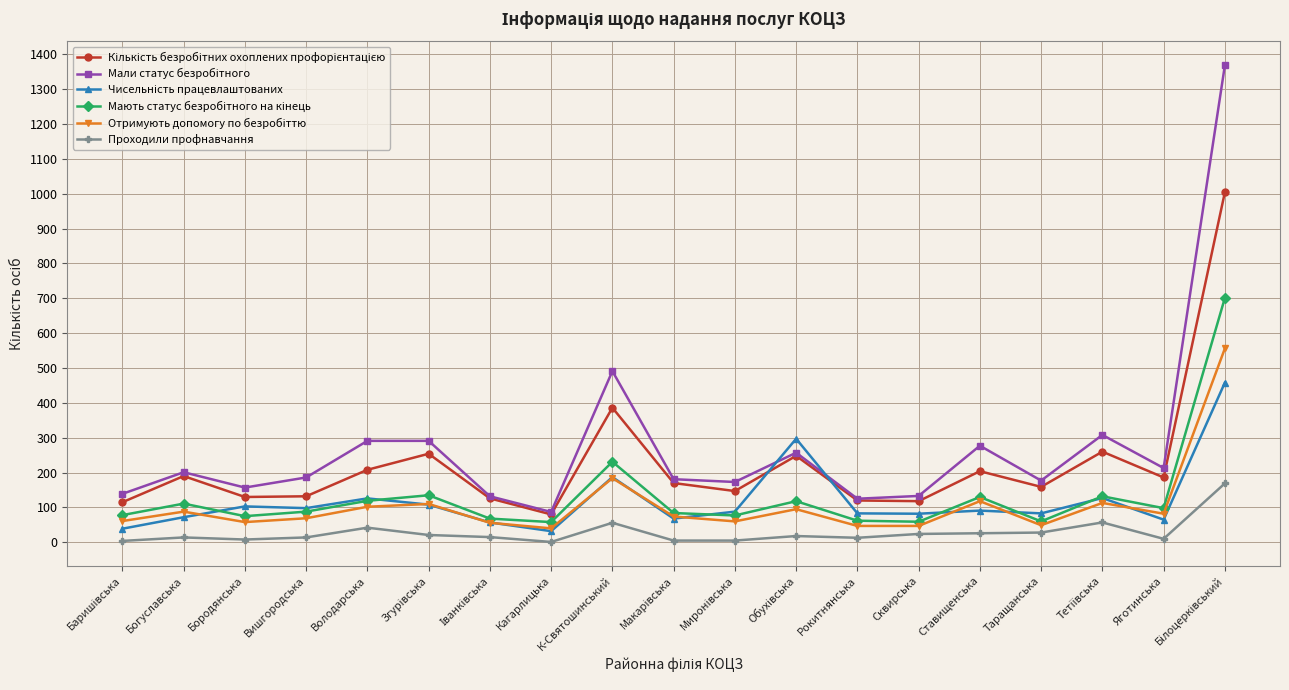

How many lines are shown in the chart?

6